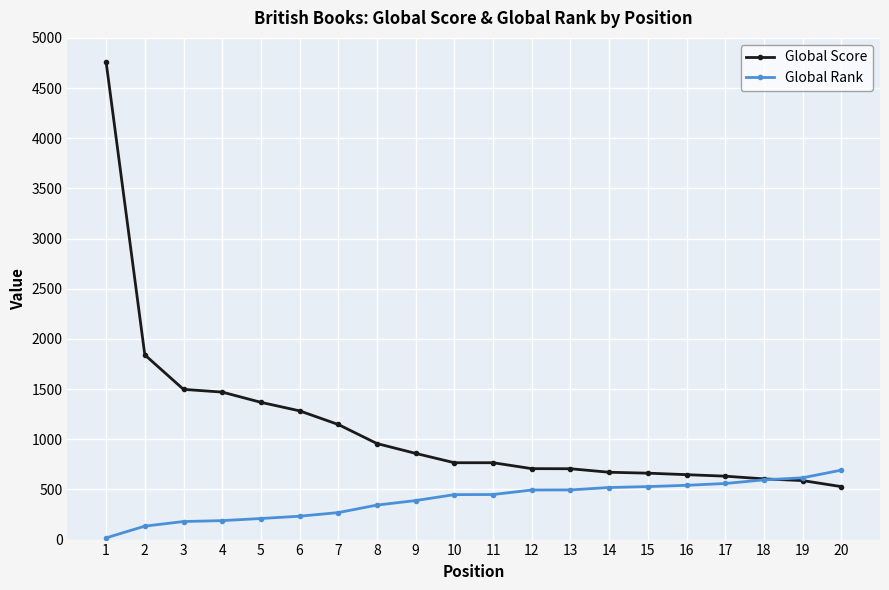

Which series has the largest total across all categories?

Global Score